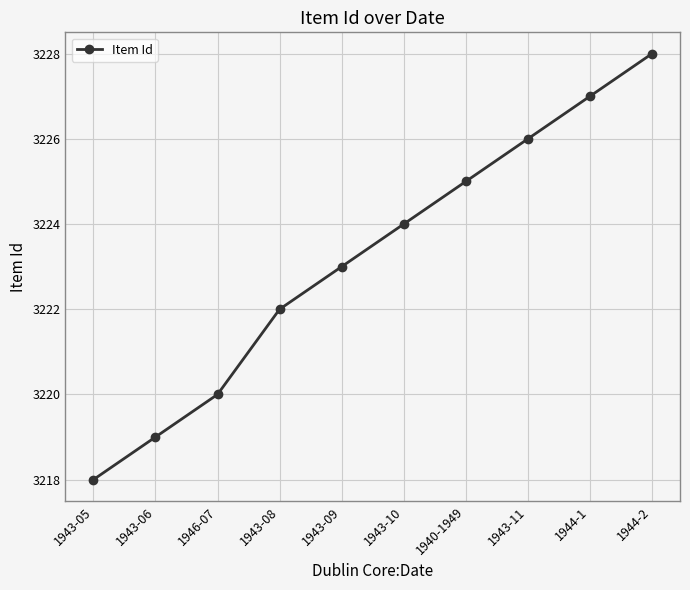

What is the maximum value shown in the chart?

3228